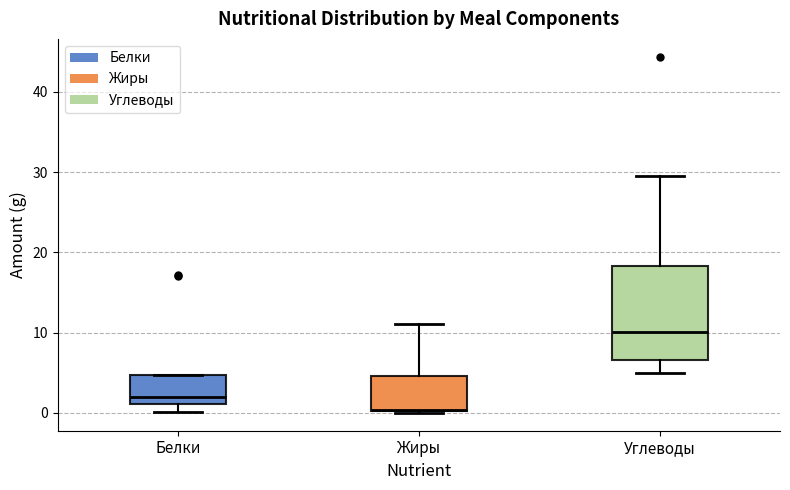

Which box has the lowest median line?

Жиры